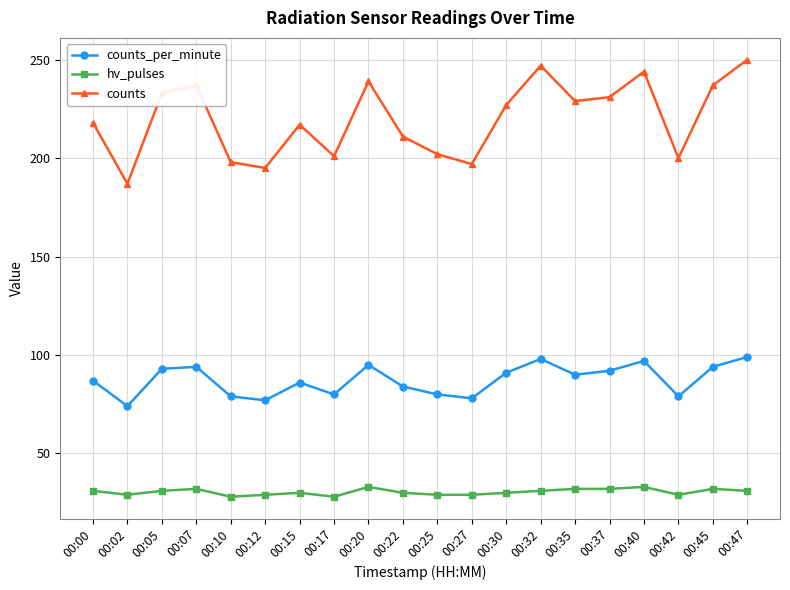

What is the minimum value for counts?

187